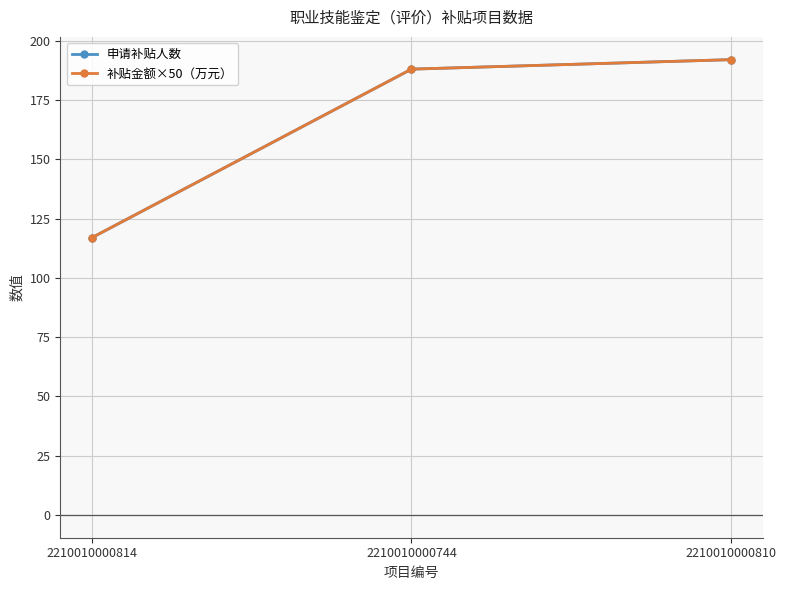

What is the total value across all series at 2210010000744?

376